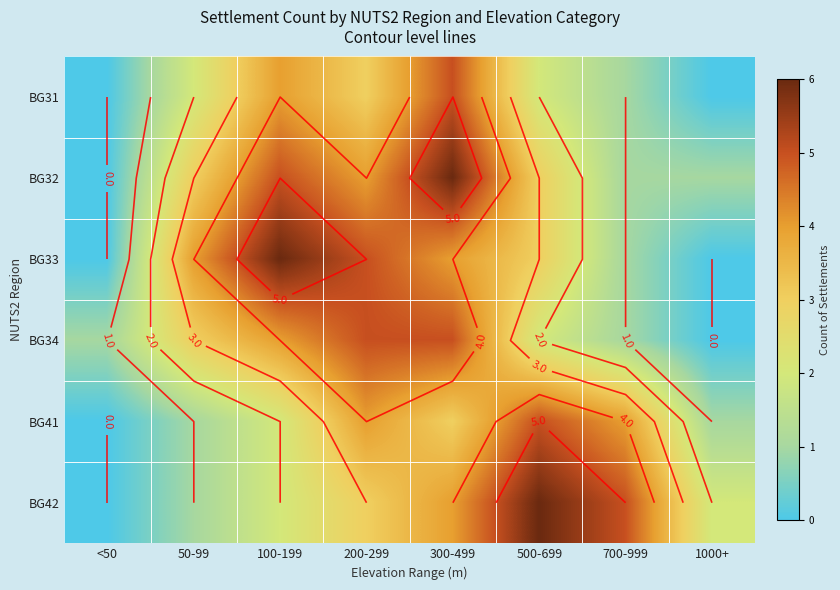

The value of BG33 at 500-699 is 5. True or false?

False